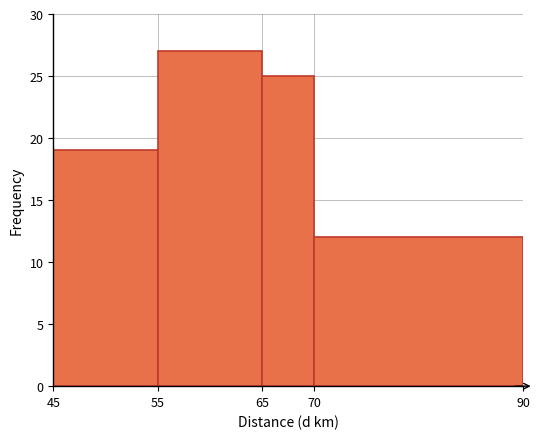

How tall is the bar that spans 45 to 55 on the x-axis? The values are not printed on the chart, so give them approximately, as read against the axis.

19